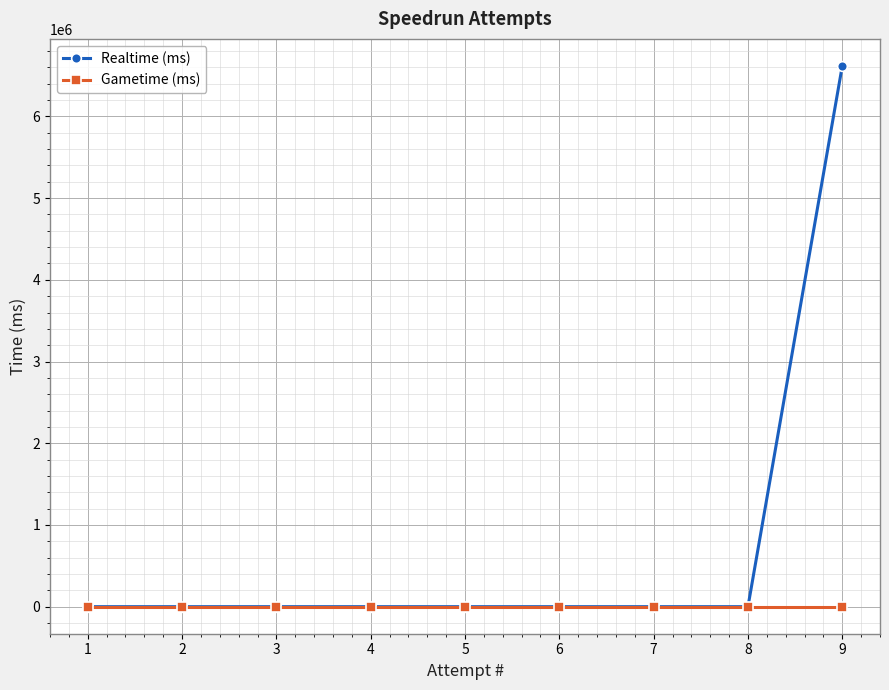

Between 7 and 9, which series saw the biggest shift?

Realtime (ms)